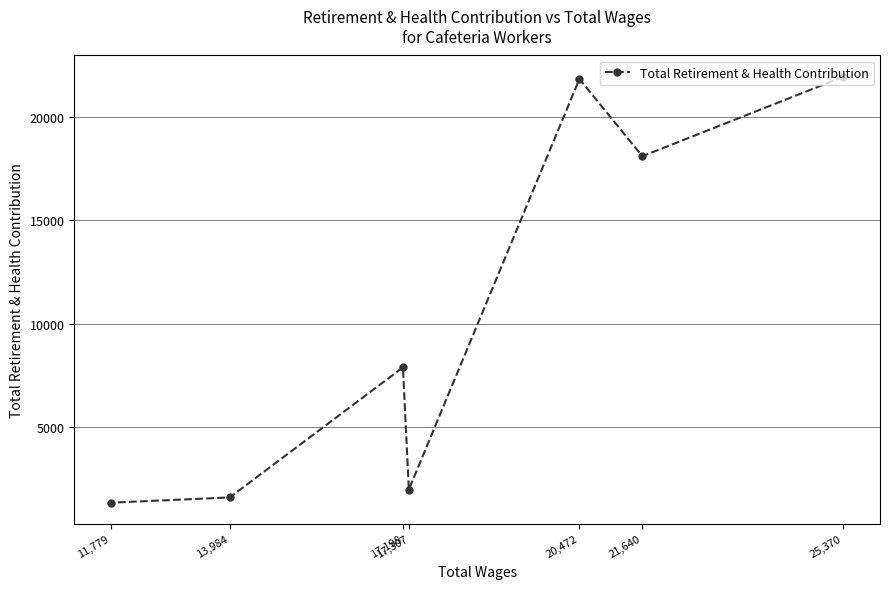

The value at 25,370 is 21922. True or false?

True